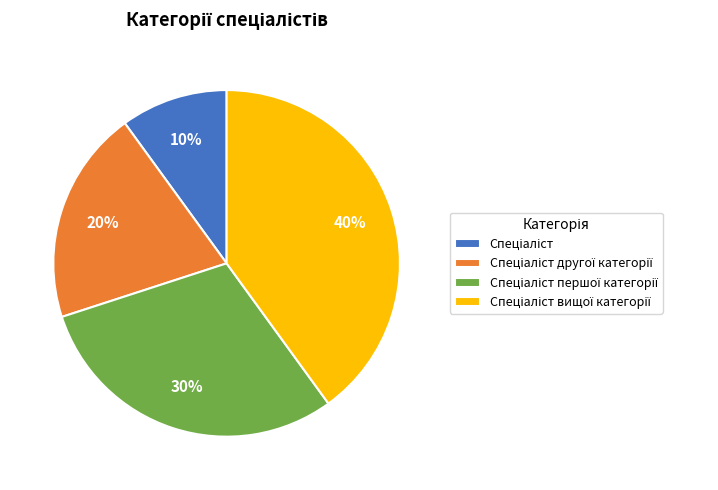

Does any single category account for the majority?

No